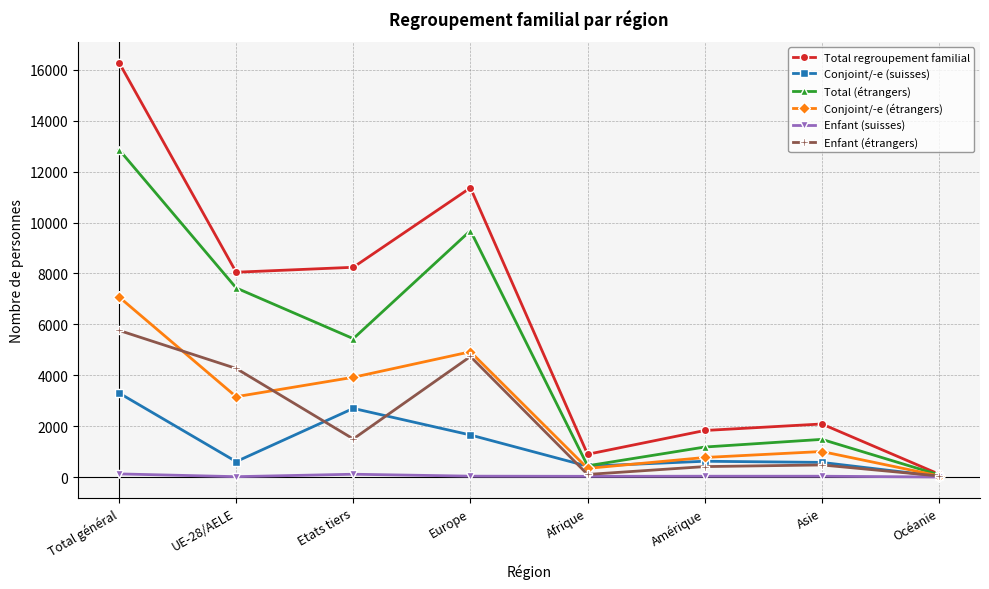

What are all the series names shown in the legend?

Total regroupement familial, Conjoint/-e (suisses), Total (étrangers), Conjoint/-e (étrangers), Enfant (suisses), Enfant (étrangers)